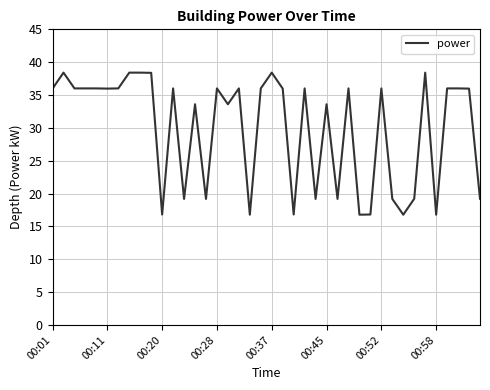

What is the greatest value displayed?

38.4